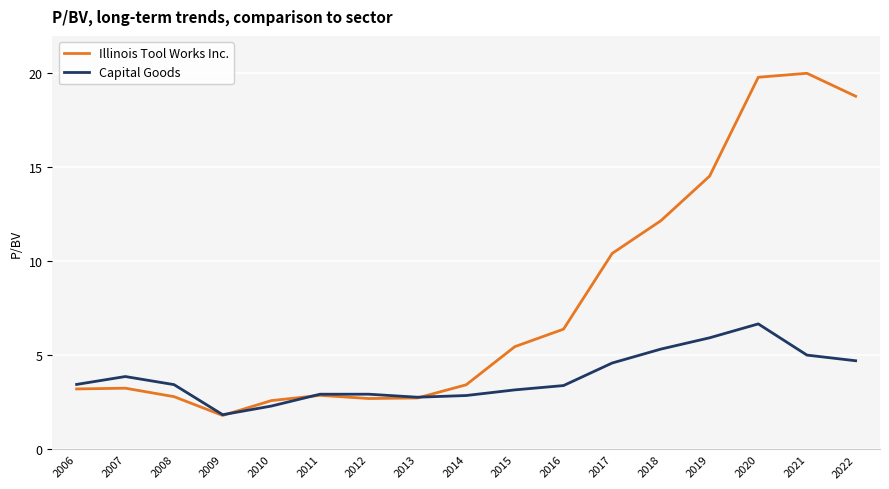

What is the minimum value for Illinois Tool Works Inc.?

1.8